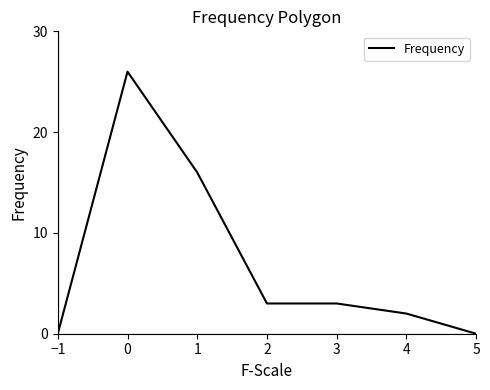

What is the change in value from −1 to 1?

+16